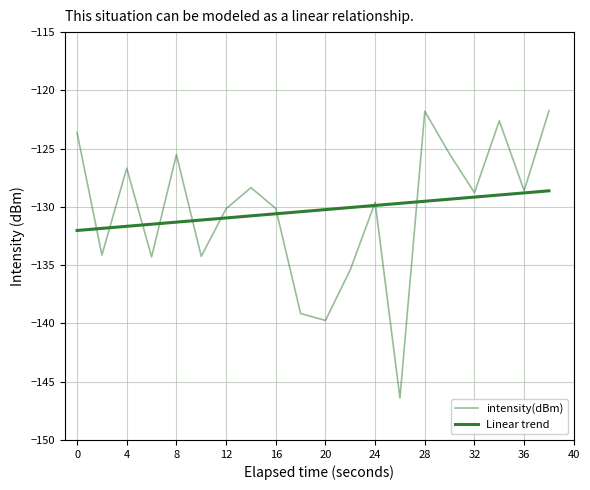

Does the chart display data point markers on the line(s)?

No